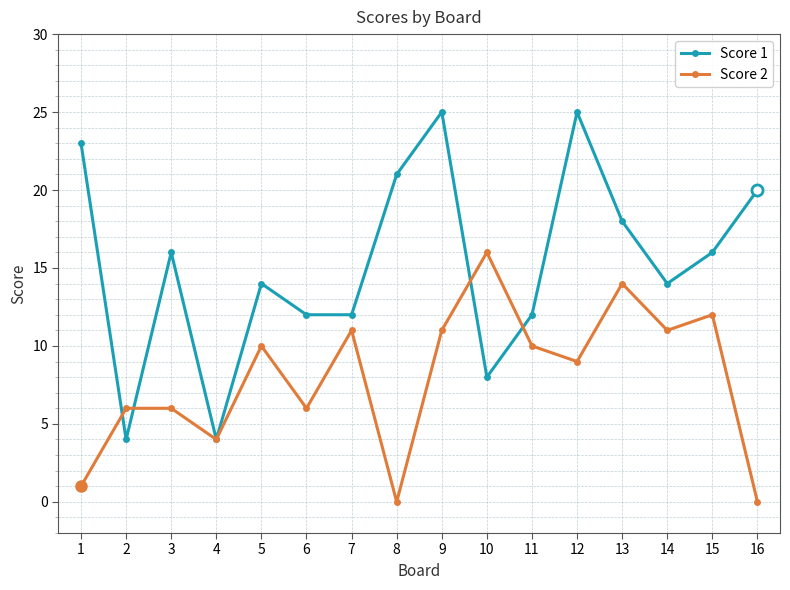

How many values in the Score 2 series are below 10?

8